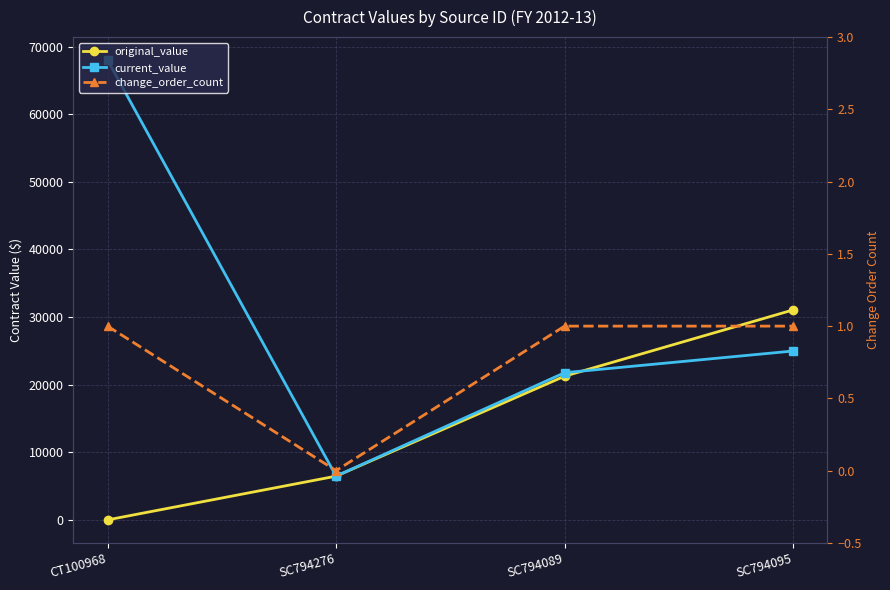

True or false: change_order_count and current_value intersect in this chart.

False